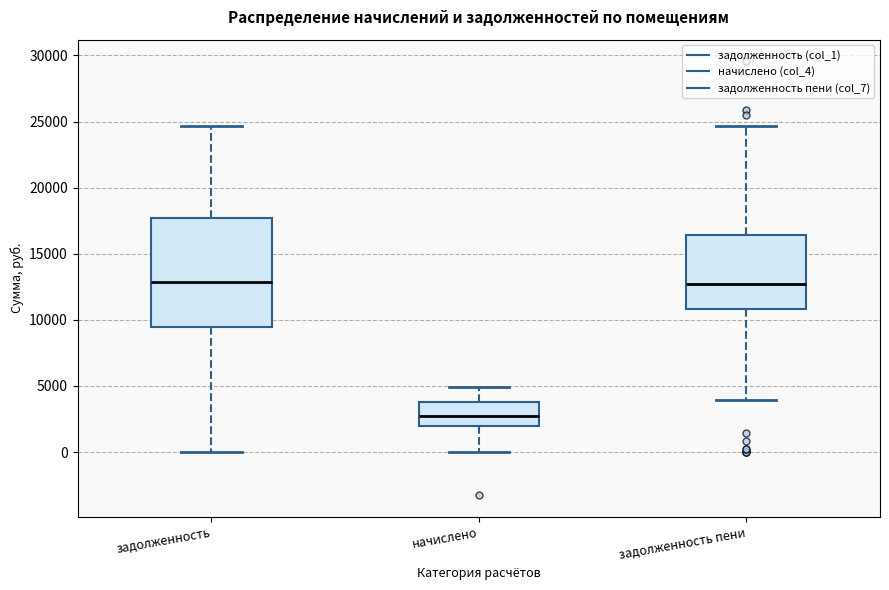

Reading left to right, transcribe this box plot: for each box, give where its median line is, the range the box spans, and where its two whiskers end, as read against the y-axis. The values are not printed on the chart, so give them approximately, as read against the axis.

задолженность: median 13000, box 9500 to 17500, whiskers 0 to 24500
начислено: median 2500, box 2000 to 4000, whiskers 0 to 5000
задолженность пени: median 12500, box 11000 to 16500, whiskers 4000 to 24500